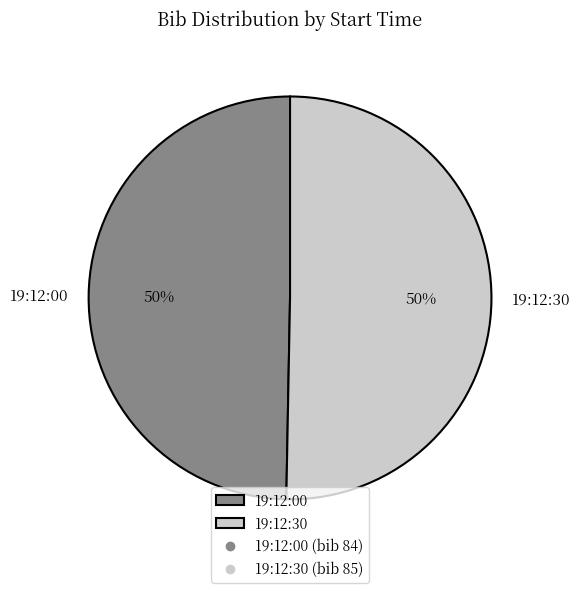

Is the sum of 19:12:30 and 19:12:00 greater than half?

Yes